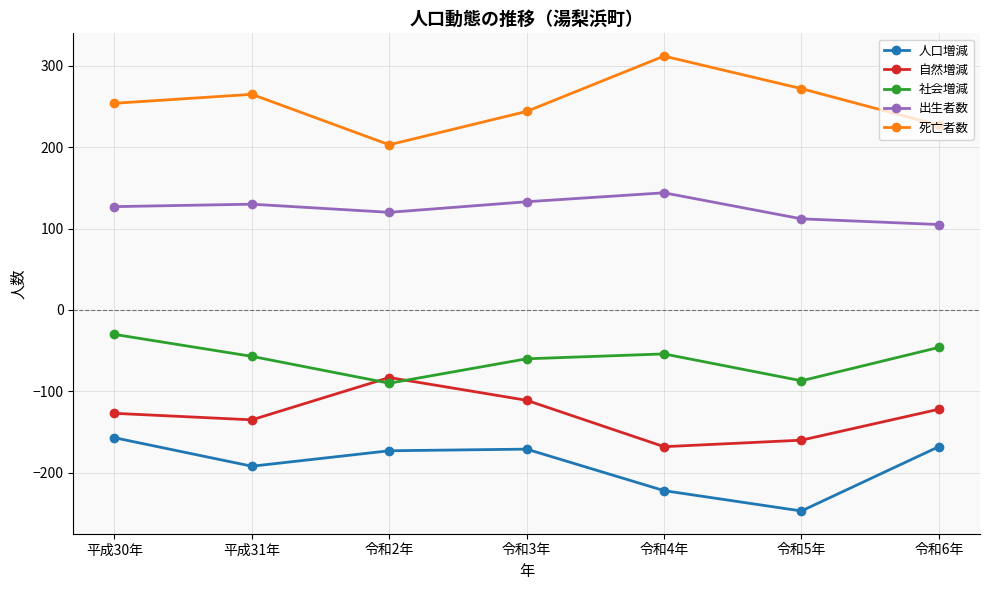

What are all the series names shown in the legend?

人口増減, 自然増減, 社会増減, 出生者数, 死亡者数